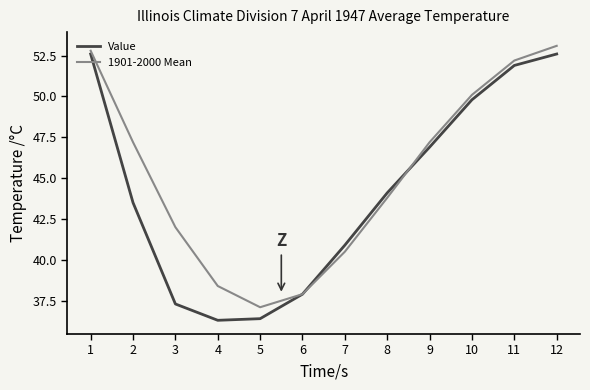

Does the chart have visible grid lines?

No